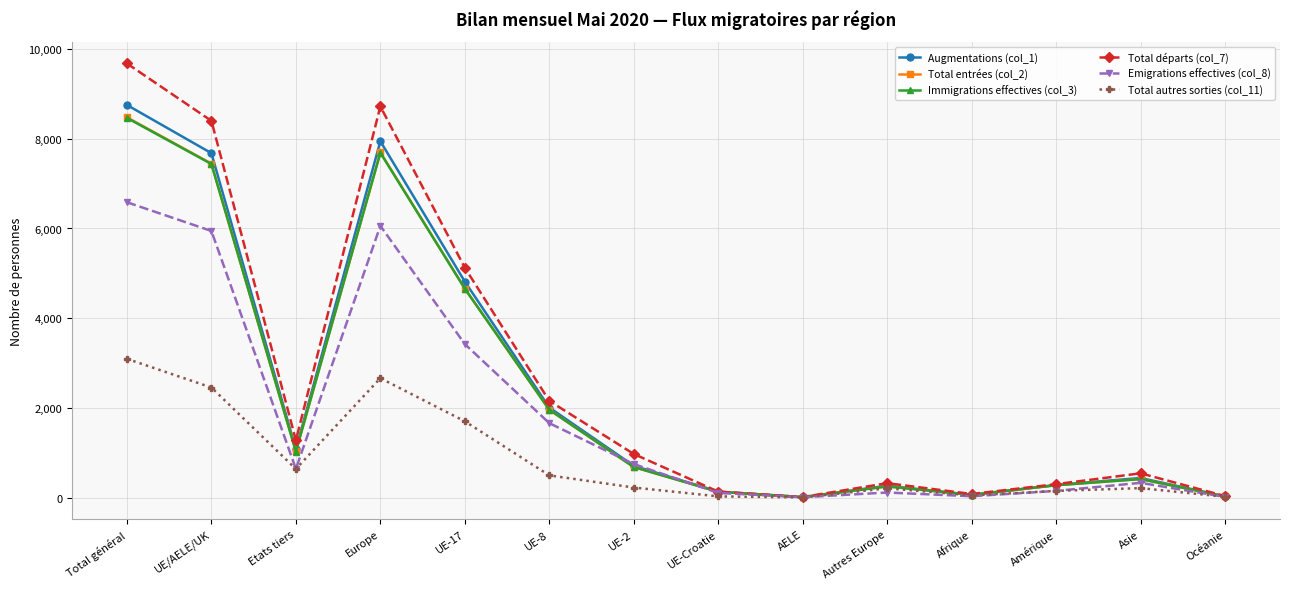

What is the maximum value shown in the chart?

9679